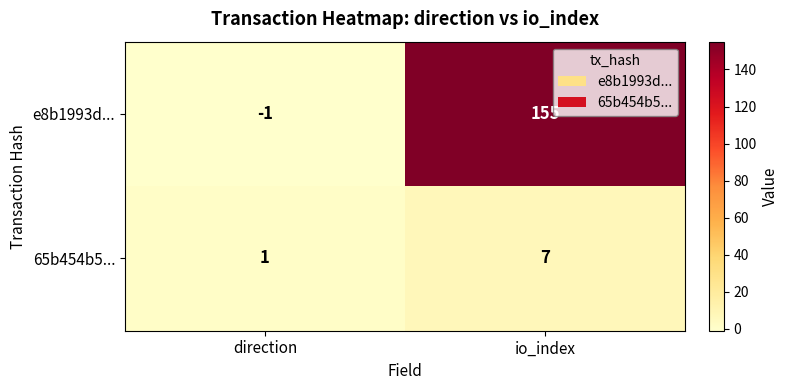

What is the total value across all series at io_index?

162